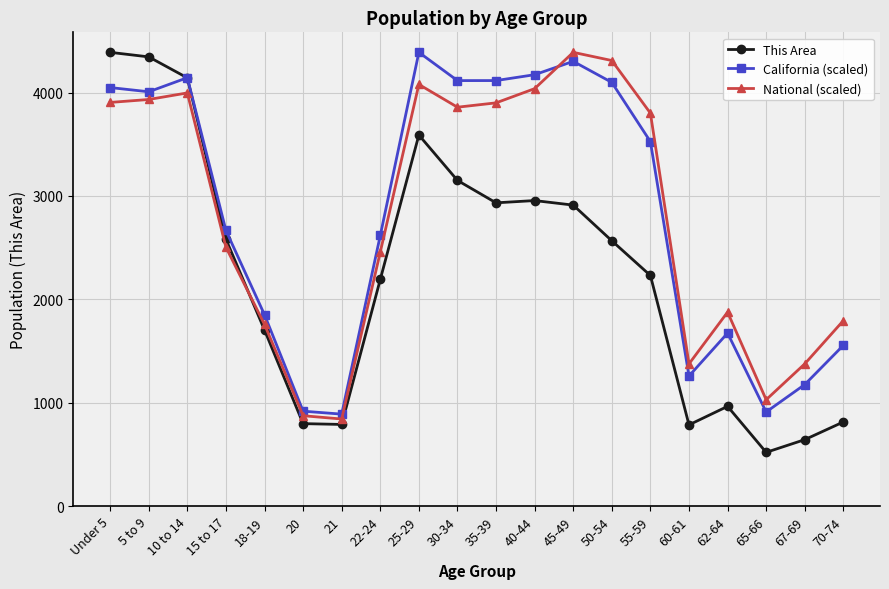

What is the value of the This Area point at the 1st from the left?

4389.0